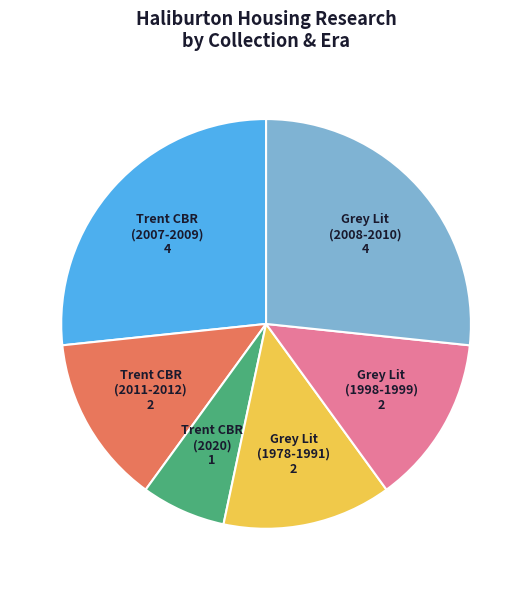

Which has a higher value, Trent CBR (2007-2009) or Trent CBR (2020)?

Trent CBR (2007-2009)